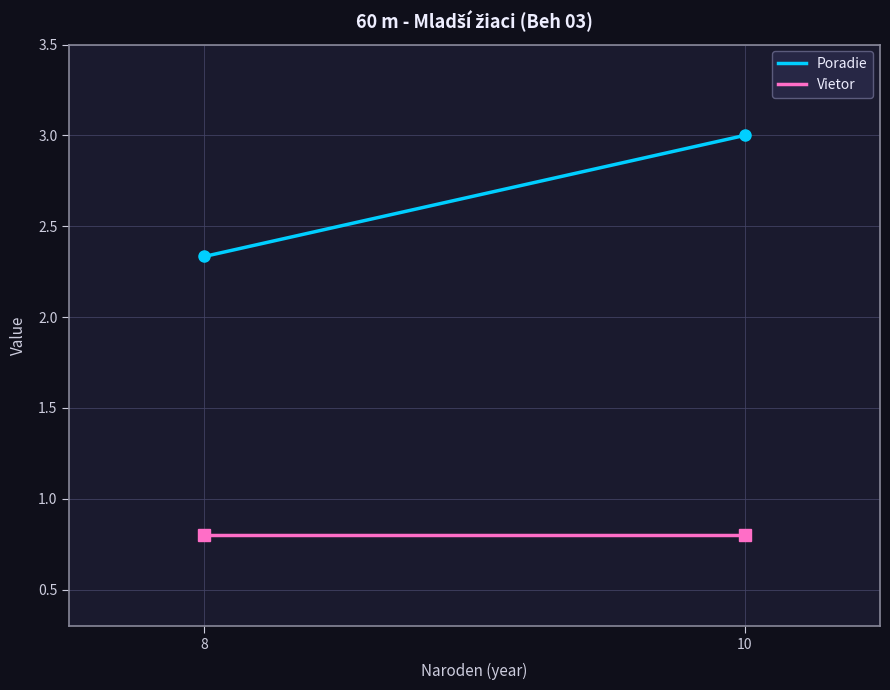

List the series in order of their overall mean, highest first.

Poradie, Vietor